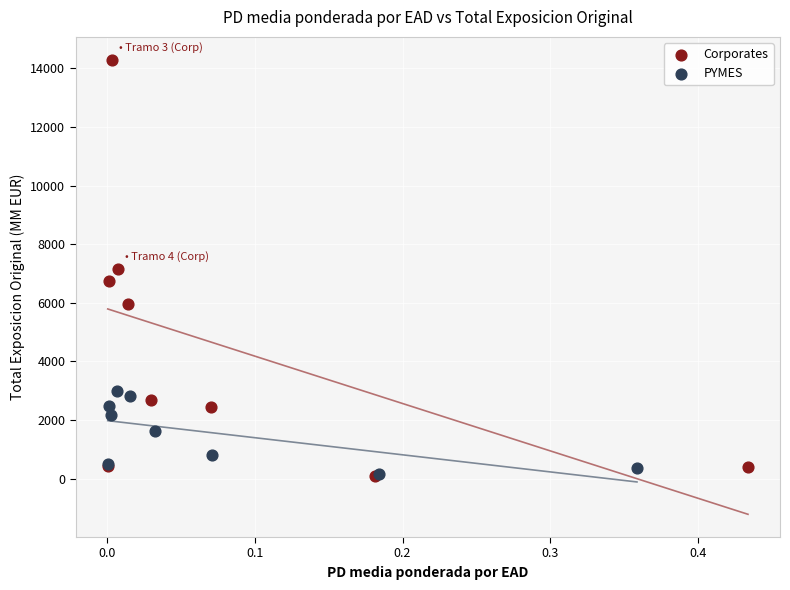

Which series contains the highest Y value?

Corporates